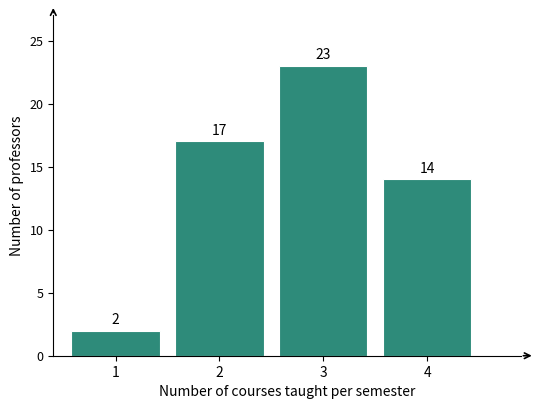

Reading left to right, list all the values displayed in this chart.

2	17	23	14